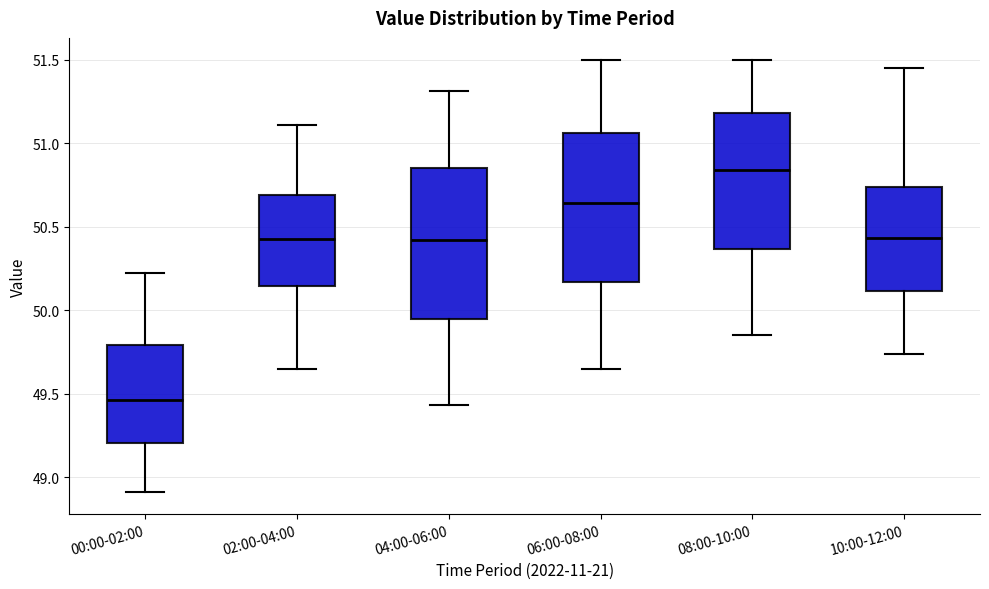

Where does the lower whisker of the box for 00:00-02:00 end on the y-axis? The values are not printed on the chart, so give them approximately, as read against the axis.

48.90